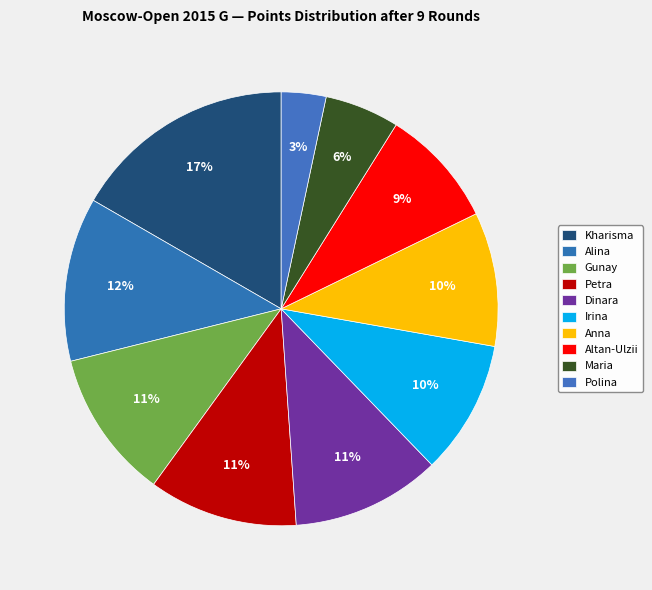

How many slices are in this pie chart?

10